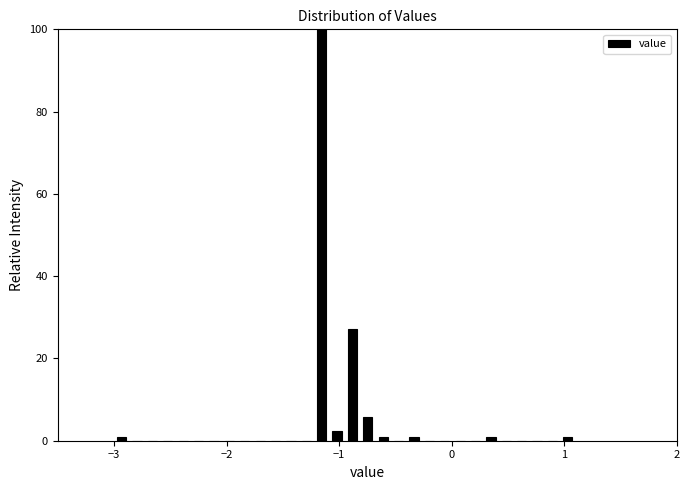

Read against the x-axis, roughly where is the centre of the tallest bar?

-1.2